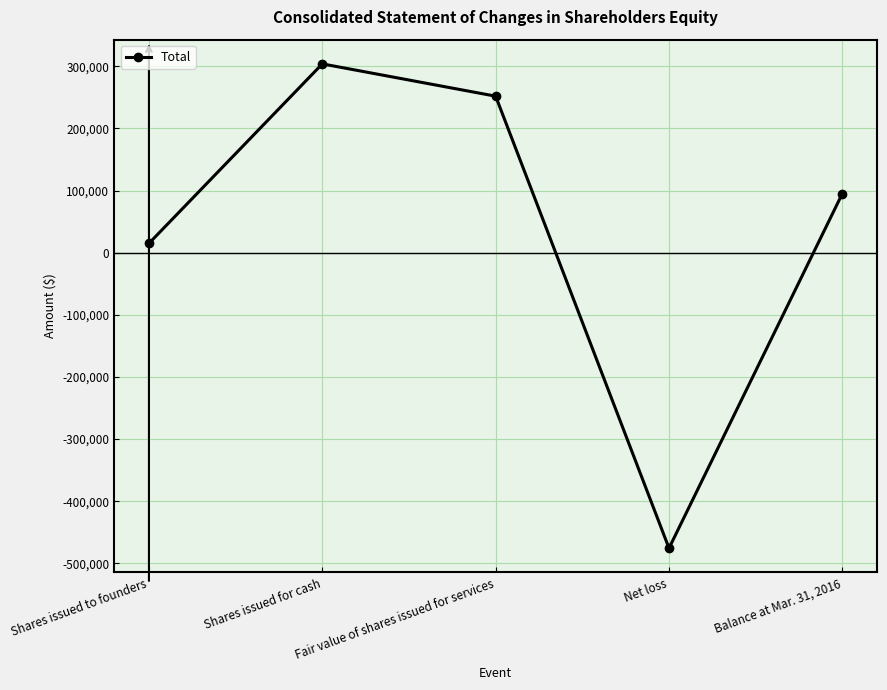

Where is the first local maximum?

Shares issued for cash